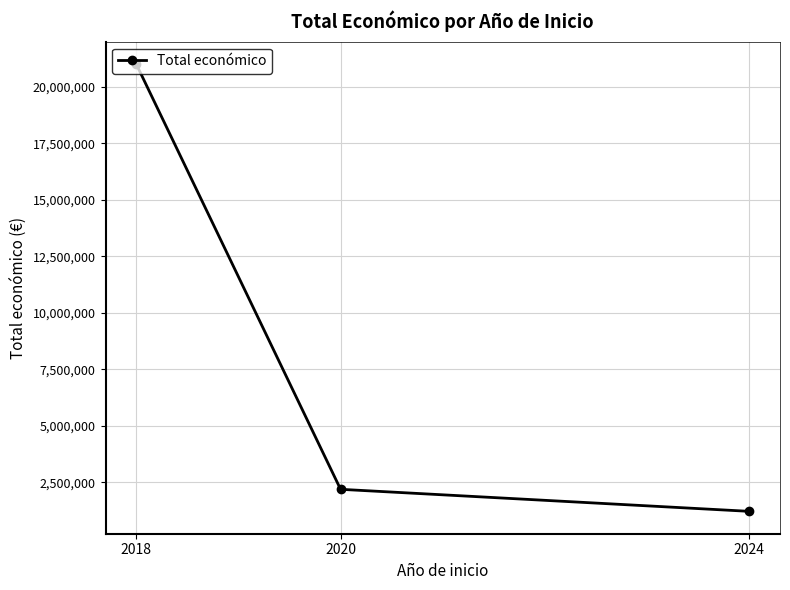

What is the ratio of the value at 2024 to the value at 2018?

0.1